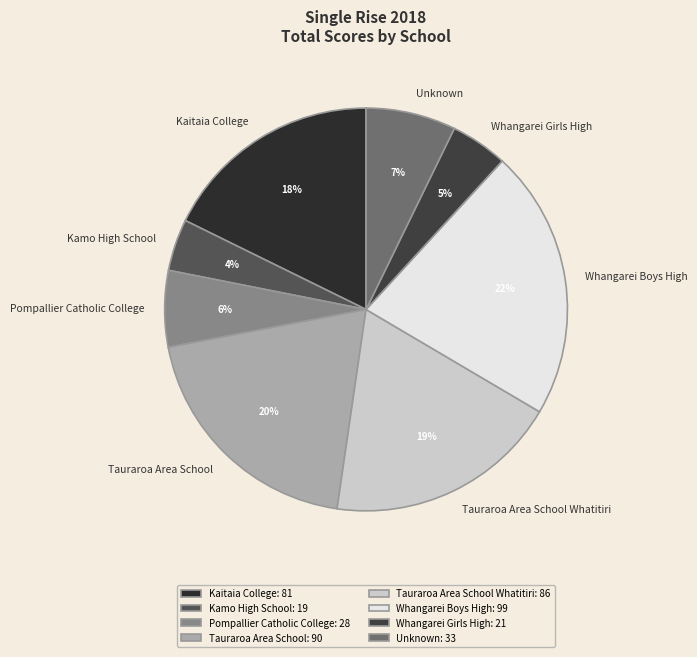

Count the number of slices in the pie.

8